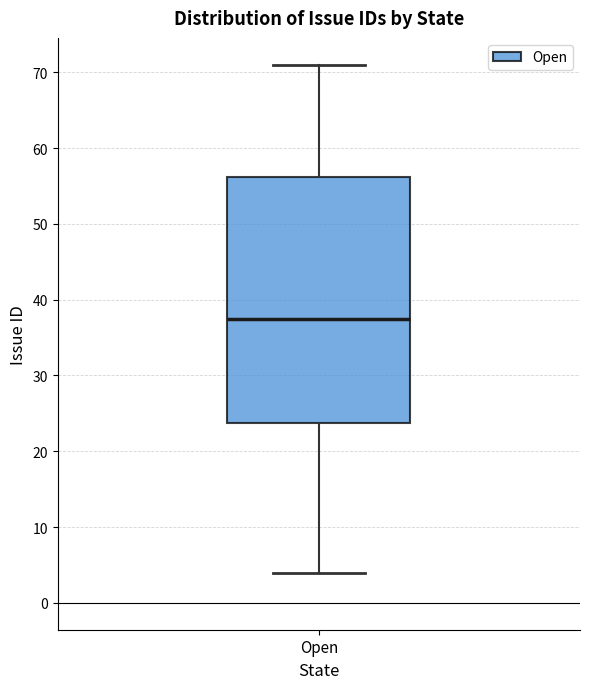

Where does the upper whisker of the box for Open end on the y-axis? The values are not printed on the chart, so give them approximately, as read against the axis.

71